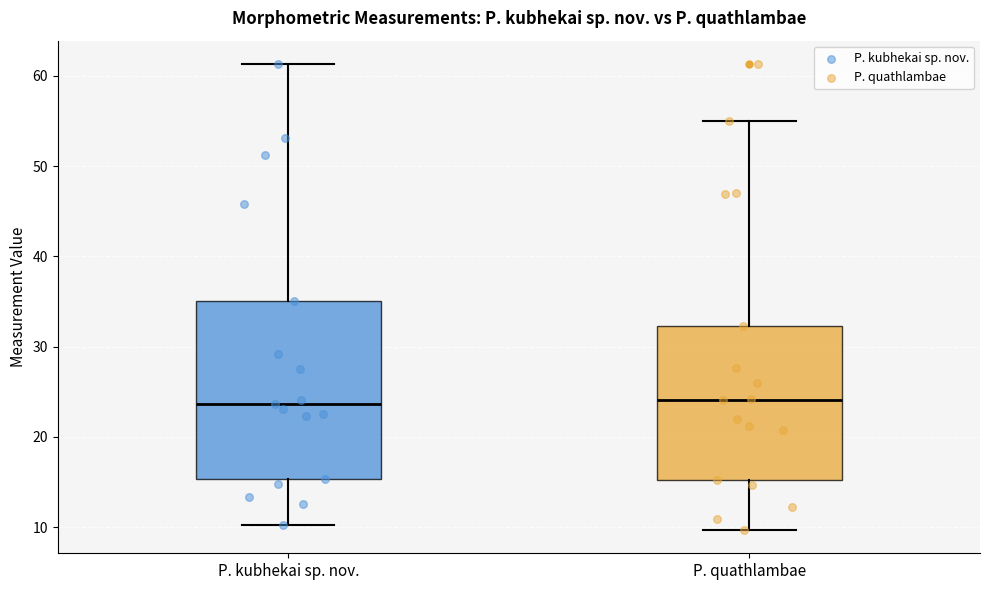

Where does the median line of the box for P. quathlambae sit on the y-axis? The values are not printed on the chart, so give them approximately, as read against the axis.

24